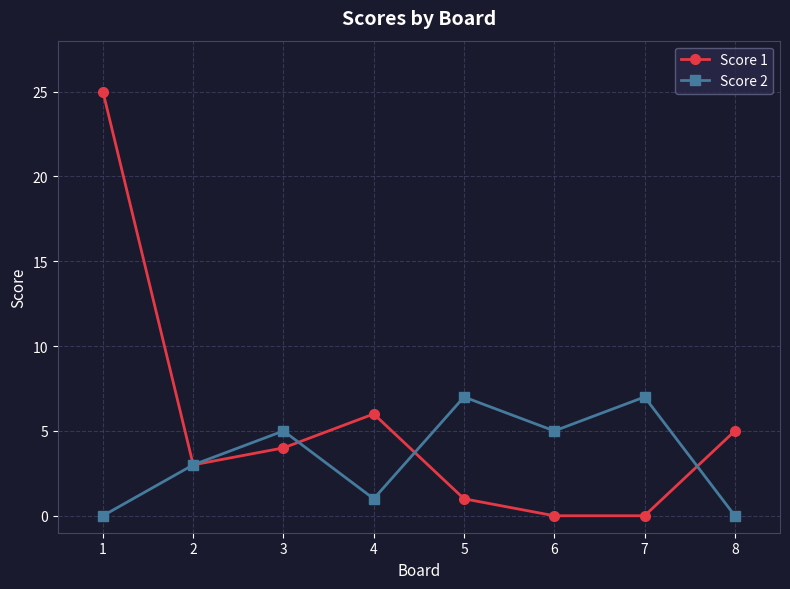

Which series has the largest range (max minus min)?

Score 1